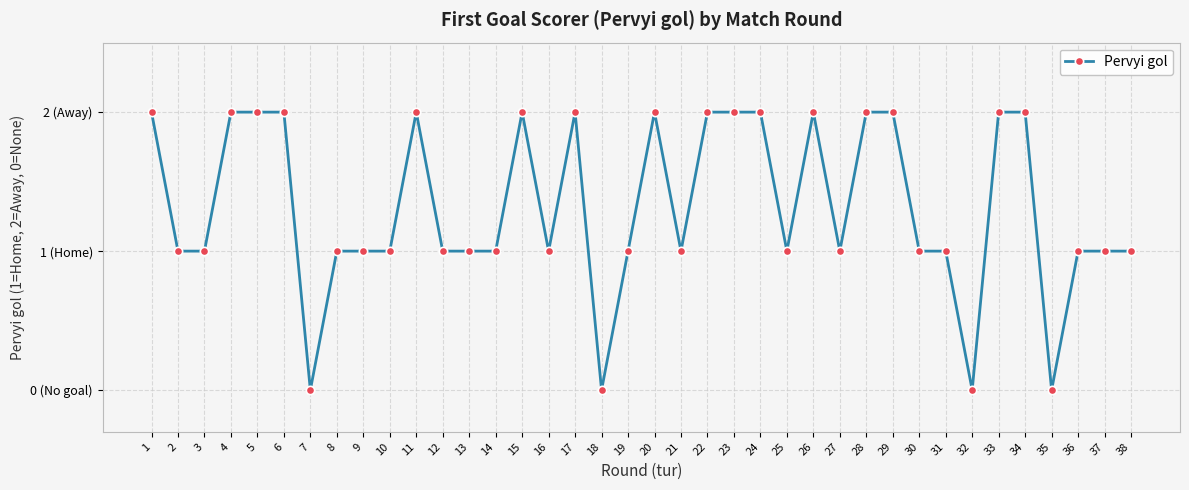

Does the chart have visible grid lines?

Yes